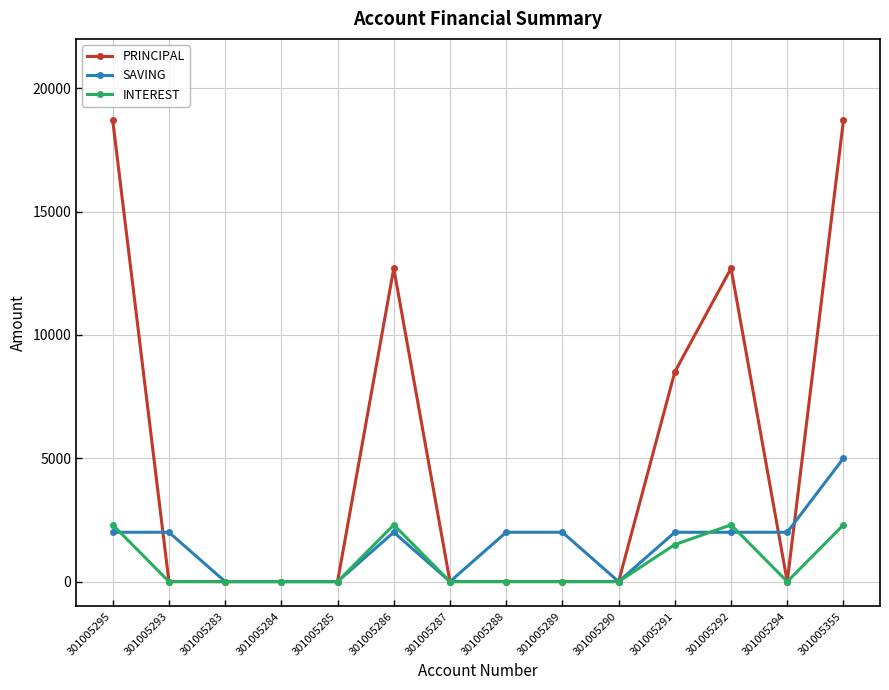

The INTEREST series shows 2300 at 301005292. True or false?

True